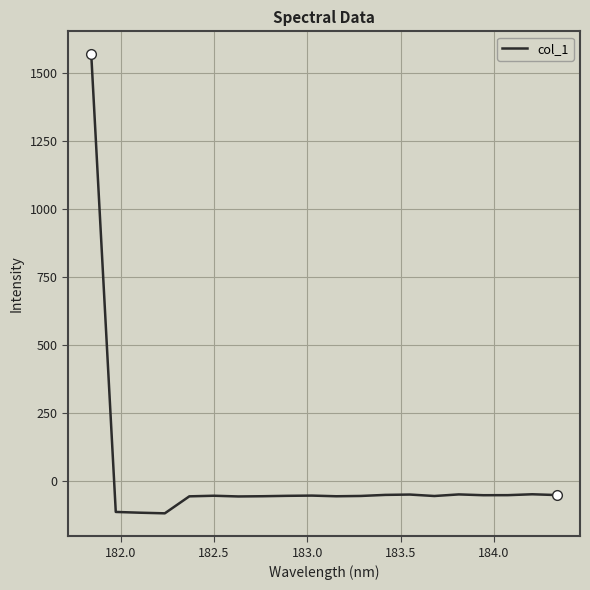

What is the minimum value shown in the chart?

-118.9